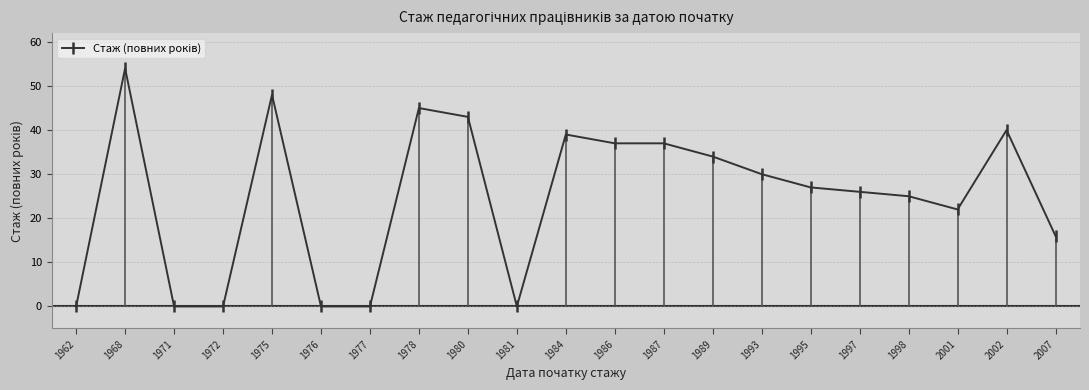

The value at 2002 is 40. True or false?

True